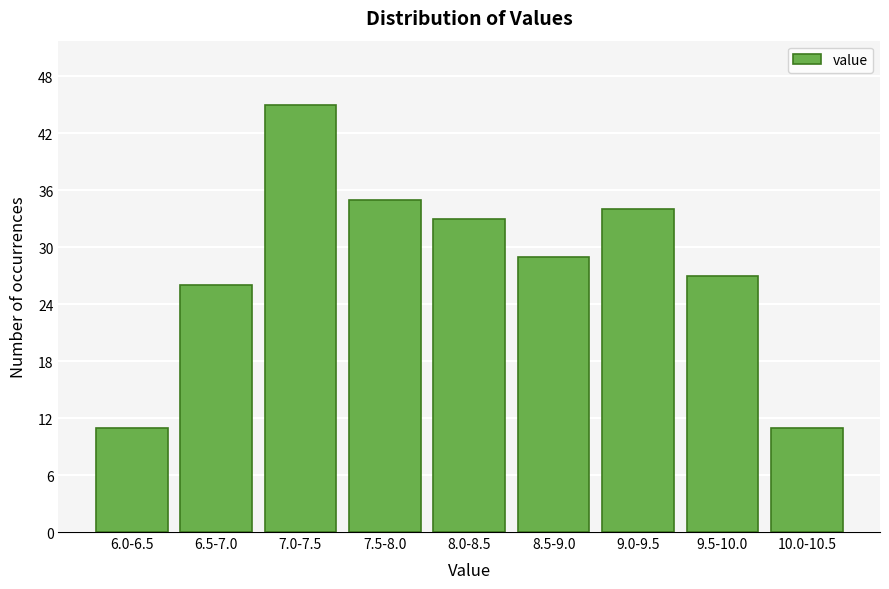

Reading right to left, transcribe all the data shown in this chart.

10.0-10.5=11	9.5-10.0=27	9.0-9.5=34	8.5-9.0=29	8.0-8.5=33	7.5-8.0=35	7.0-7.5=45	6.5-7.0=26	6.0-6.5=11